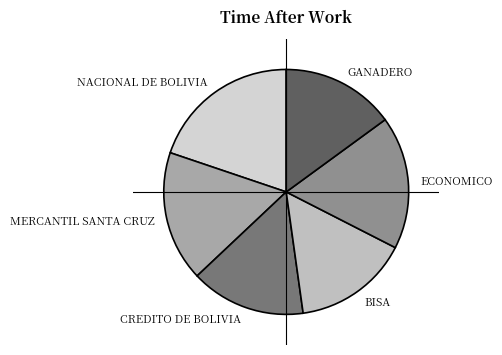

Does any single category account for the majority?

No